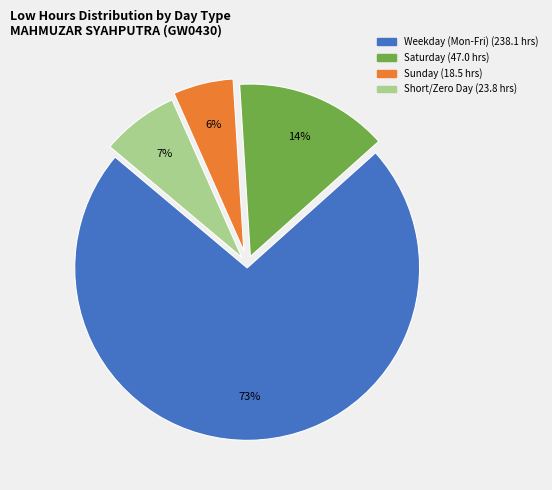

To the nearest percent, what is the average slice percentage?

25%